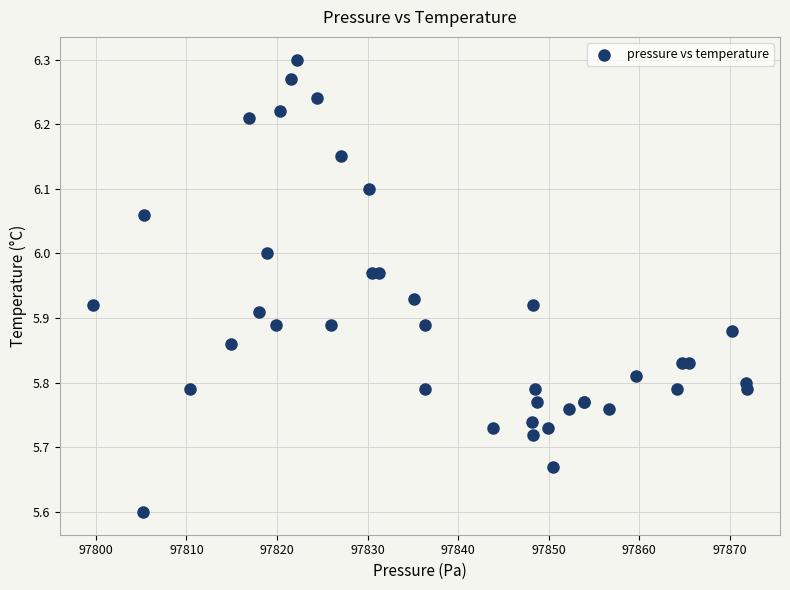

What Y value in the scatter plot is closest to 5?

5.6